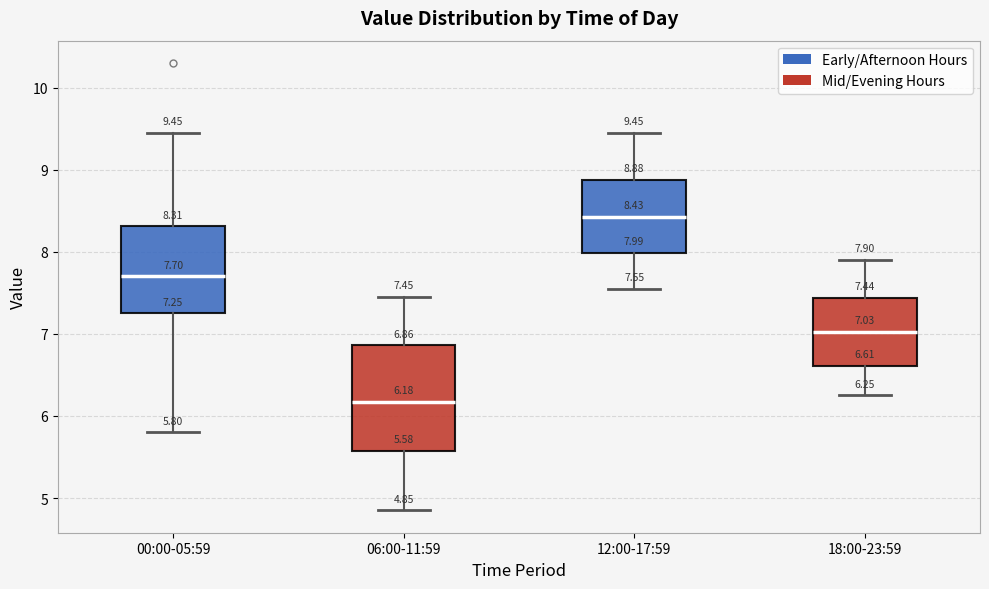

Which box has the highest median line?

12:00-17:59